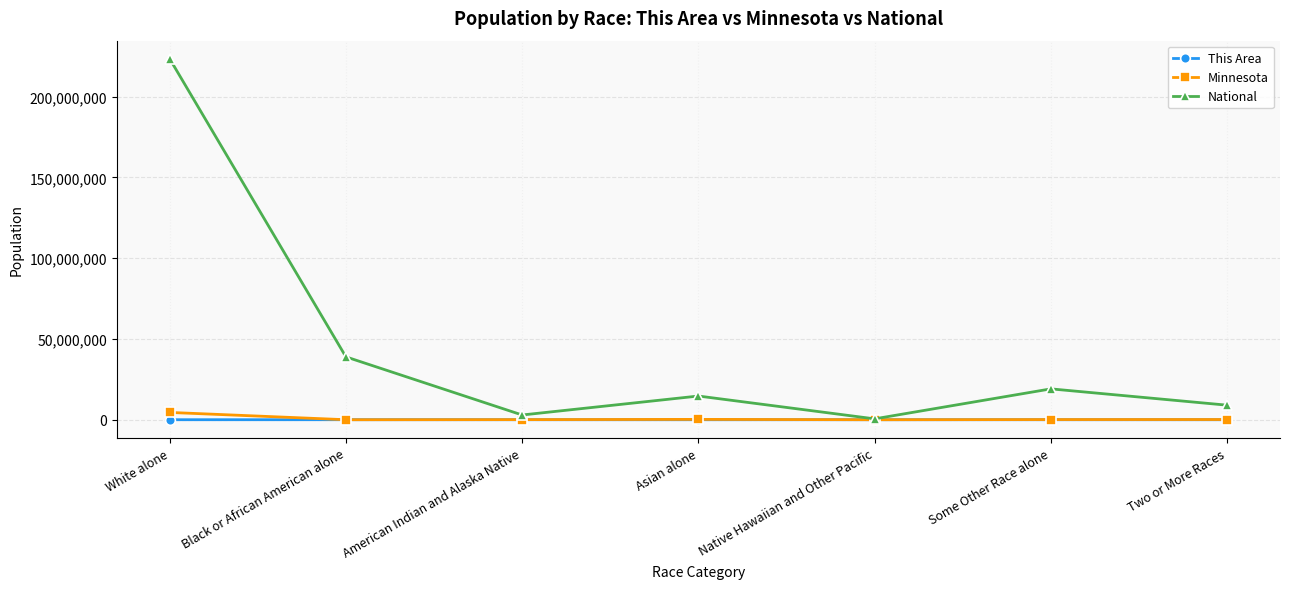

What is the difference between the Minnesota values at American Indian and Alaska Native and Black or African American alone?

60504